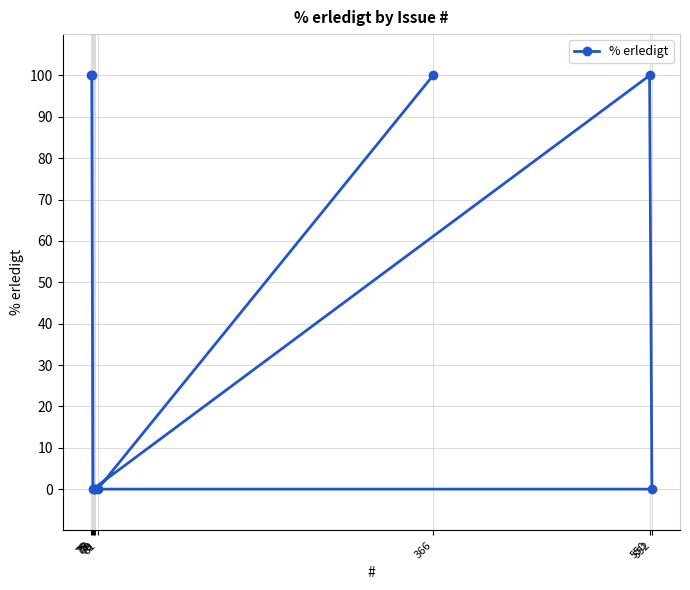

Which has a higher value, 77 or 79?

77